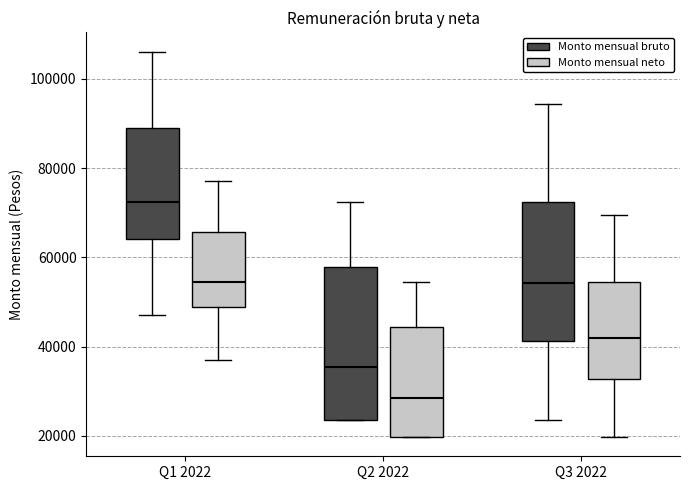

Which box has the highest median line?

Q1 2022 (Monto mensual bruto)